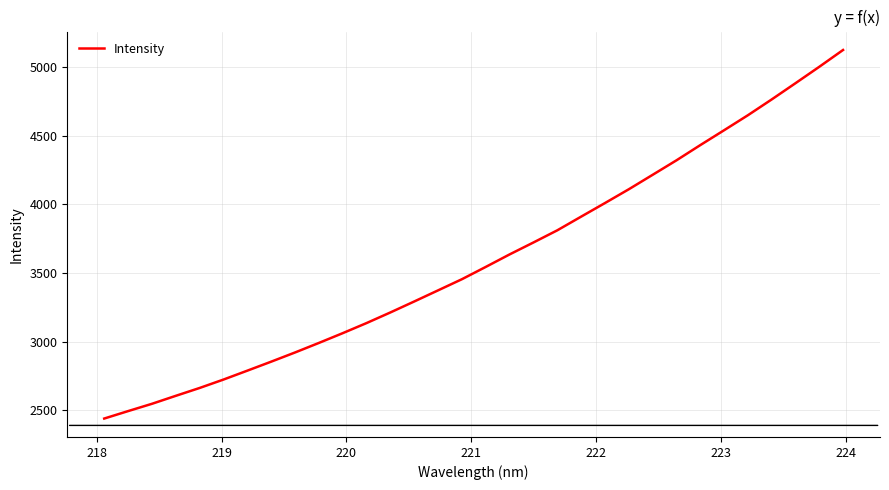

What is the smallest value displayed?

2439.8